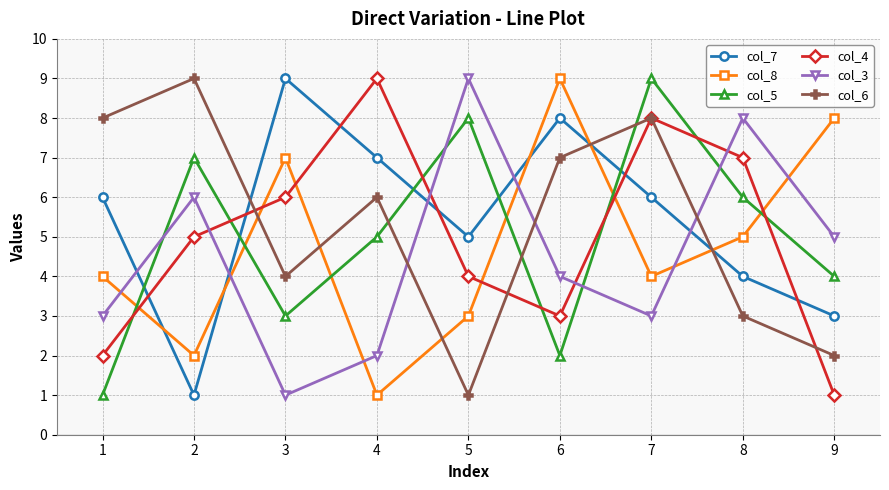

What is the average value of the col_8 series?

5